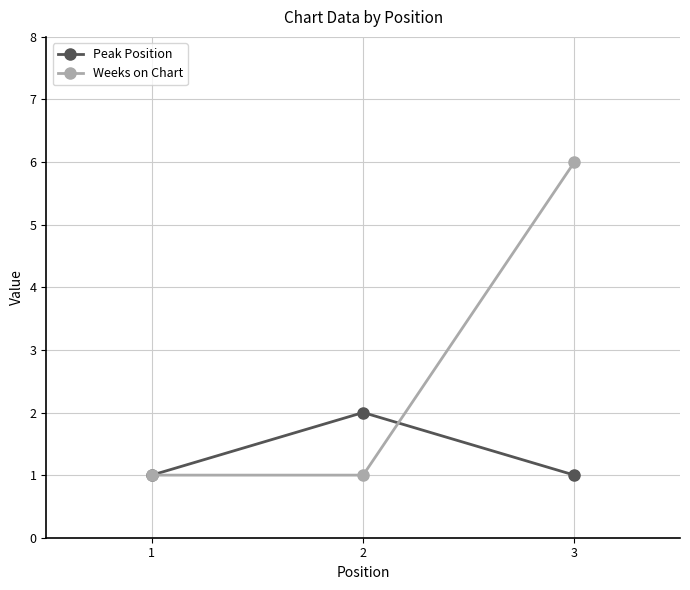

Count the number of categories in the chart.

3